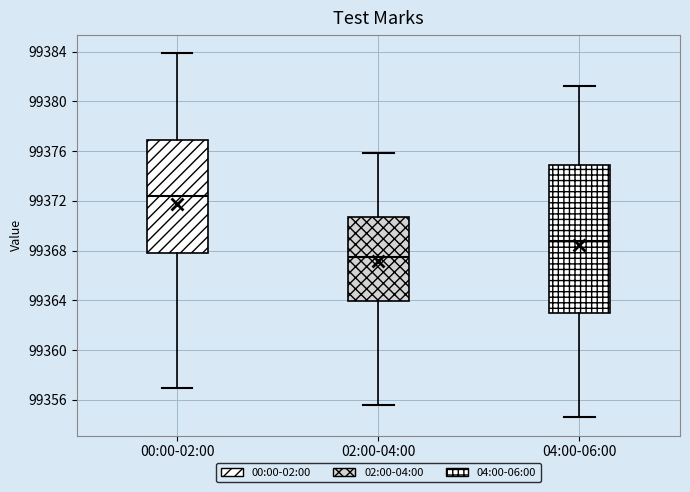

Which box is the tallest, from its lower edge to its upper edge?

04:00-06:00